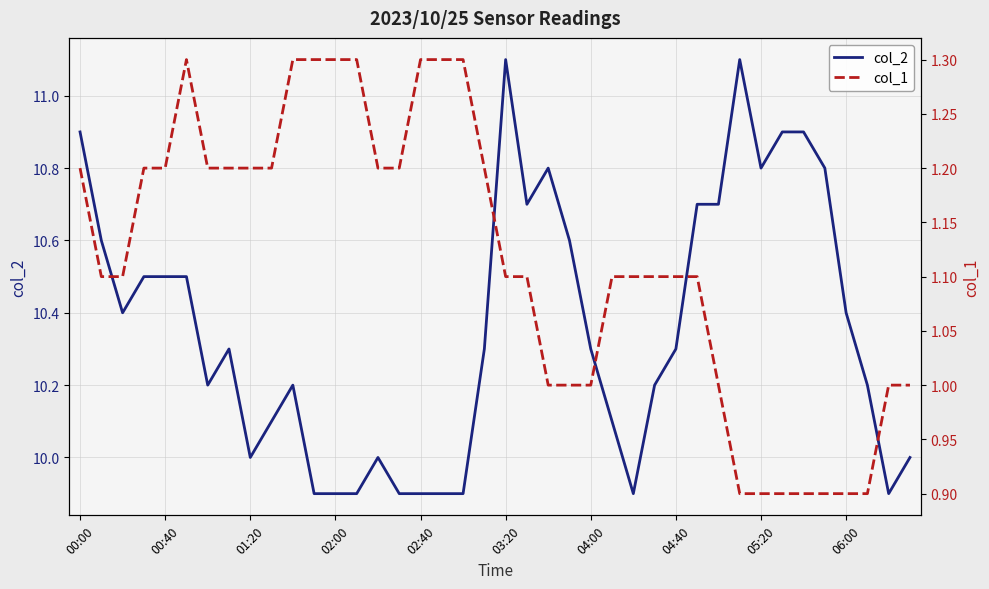

The value of col_2 at 04:00 is 18.3. True or false?

False